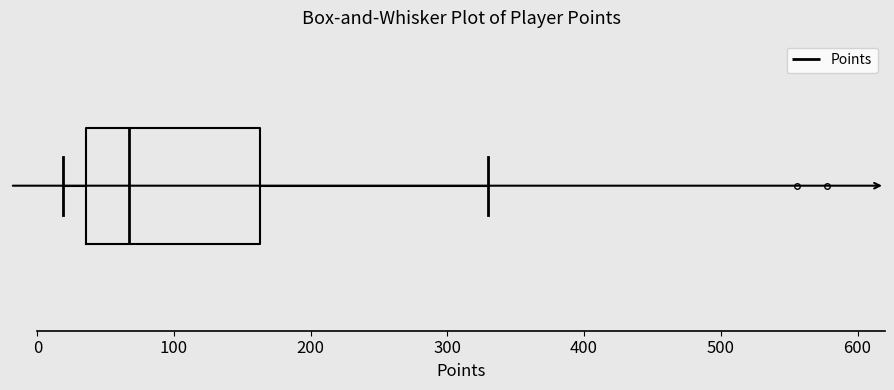

Read this box plot against the x-axis: the position of the median line, the range covered by the box, and the ends of both whiskers. The values are not printed on the chart, so give them approximately, as read against the axis.

median 70, box 40 to 160, whiskers 20 to 330